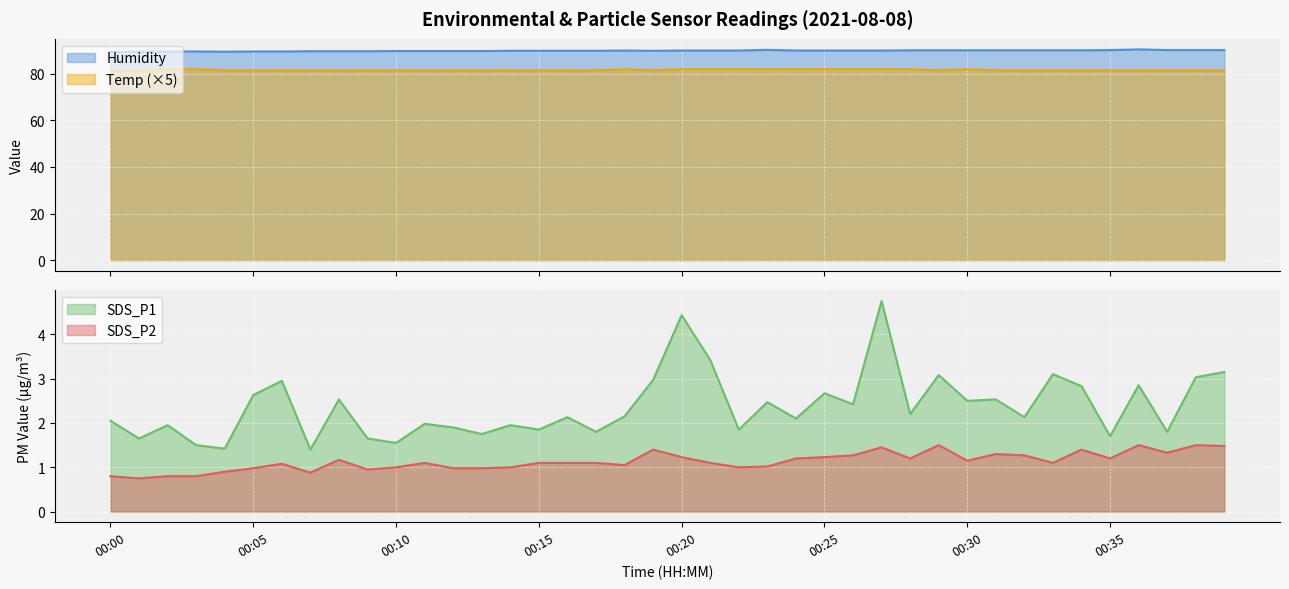

What is the sum of the SDS_P1 values at 00:29 and 00:03?

4.6